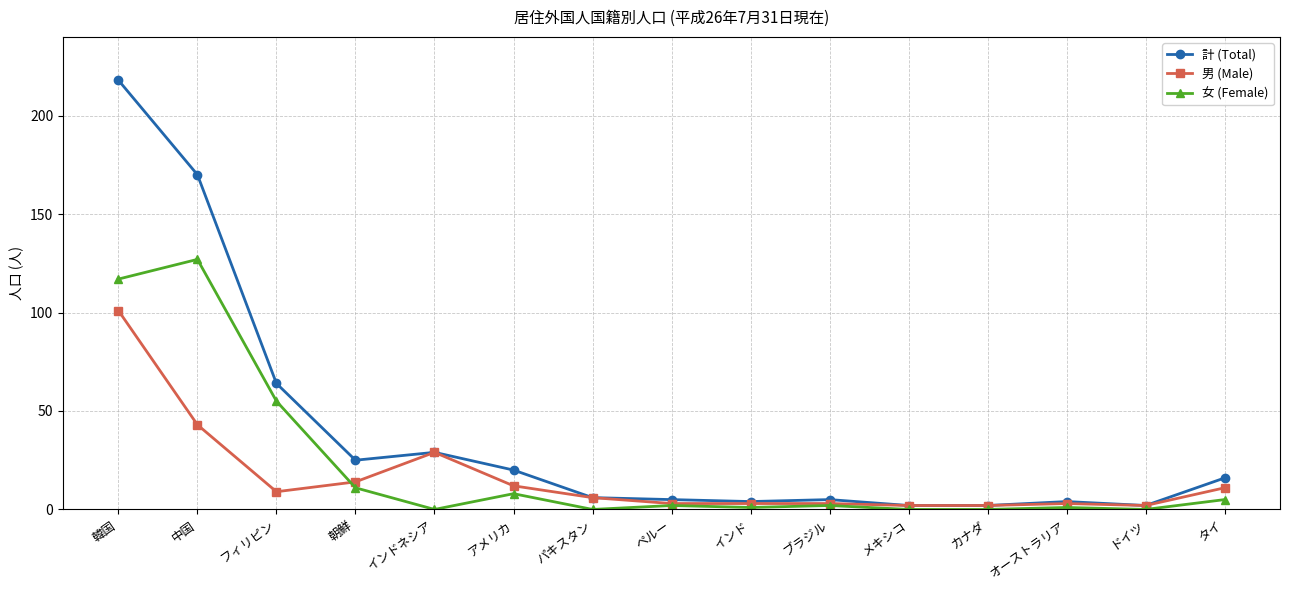

Is the value of 男 (Male) at タイ greater than the value of 女 (Female) at インドネシア?

Yes